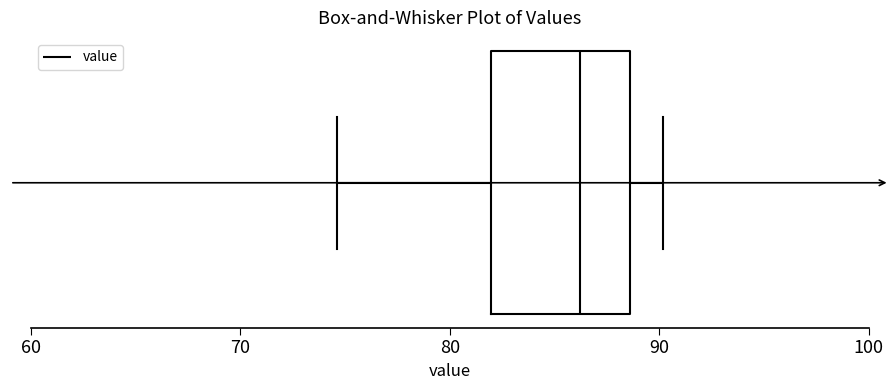

Transcribe this box plot: give where the median line is, the range the box spans, and where the two whiskers end, as read against the x-axis. The values are not printed on the chart, so give them approximately, as read against the axis.

median 86, box 82 to 89, whiskers 75 to 90